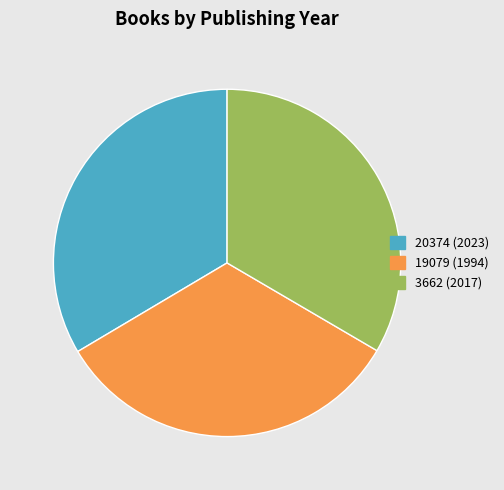

What is the ratio of the value at 20374 (2023) to the value at 3662 (2017)?

1.0